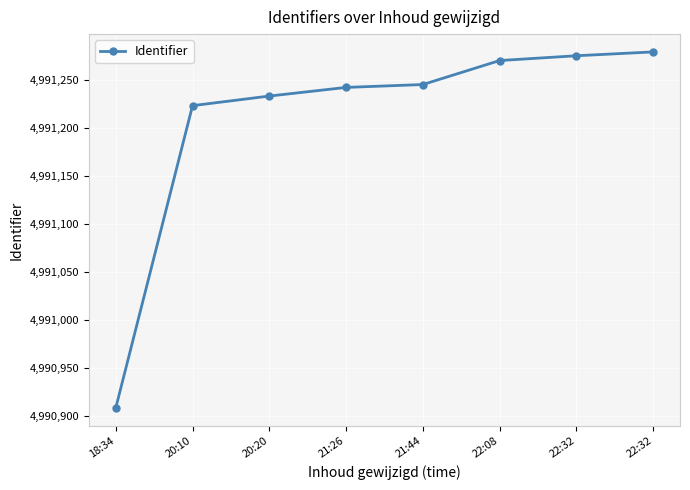

What is the change in value from 20:20 to 22:08?

+37